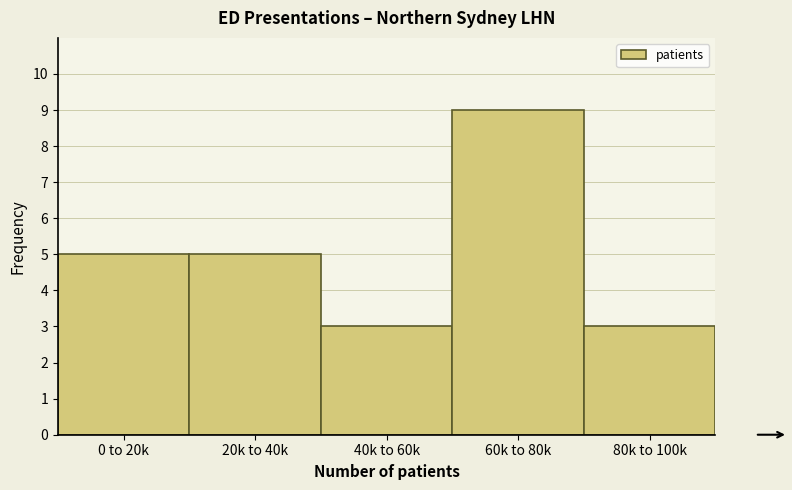

Reading right to left, what are all the values shown in this chart?

3	9	3	5	5